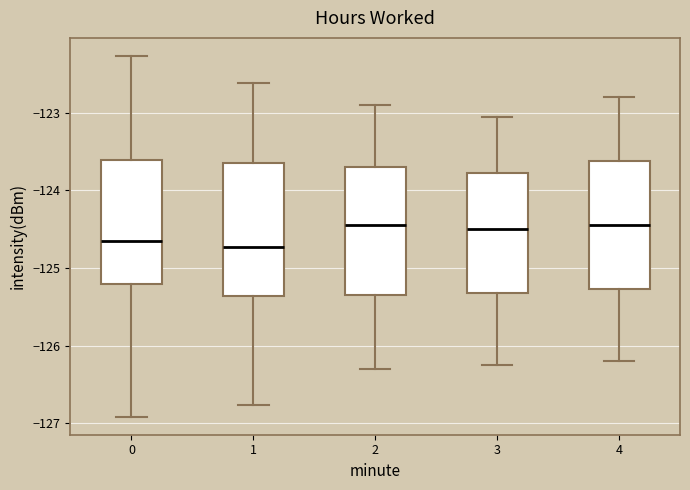

Reading left to right, transcribe this box plot: for each box, give where its median line is, the range the box spans, and where its two whiskers end, as read against the y-axis. The values are not printed on the chart, so give them approximately, as read against the axis.

0: median -124.7, box -125.2 to -123.6, whiskers -126.9 to -122.3
1: median -124.7, box -125.4 to -123.6, whiskers -126.8 to -122.6
2: median -124.4, box -125.3 to -123.7, whiskers -126.3 to -122.9
3: median -124.5, box -125.3 to -123.8, whiskers -126.2 to -123.0
4: median -124.4, box -125.3 to -123.6, whiskers -126.2 to -122.8